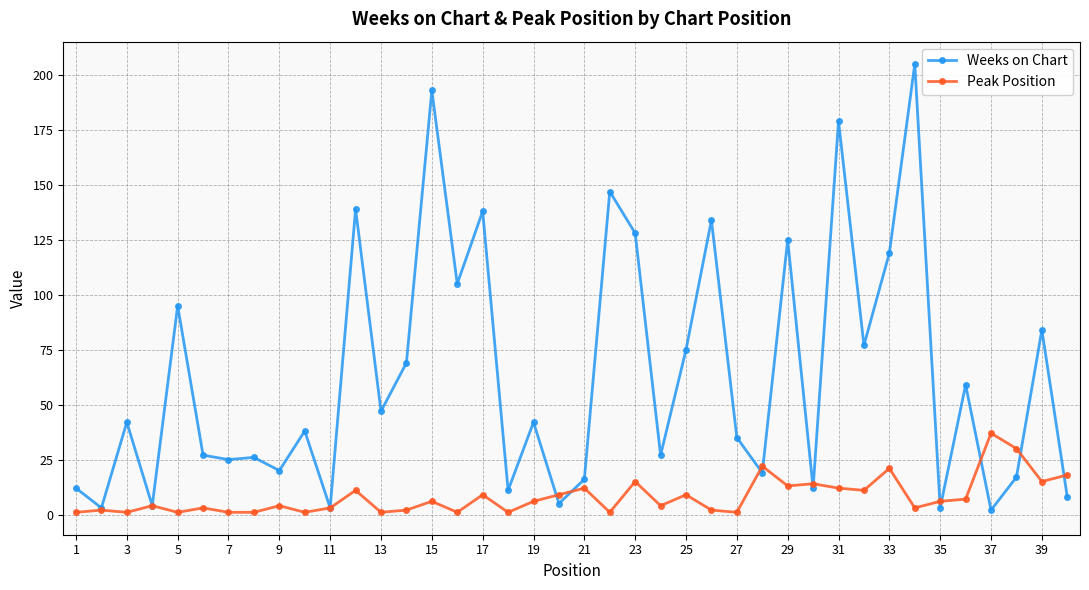

How many distinct data groups are displayed?

2